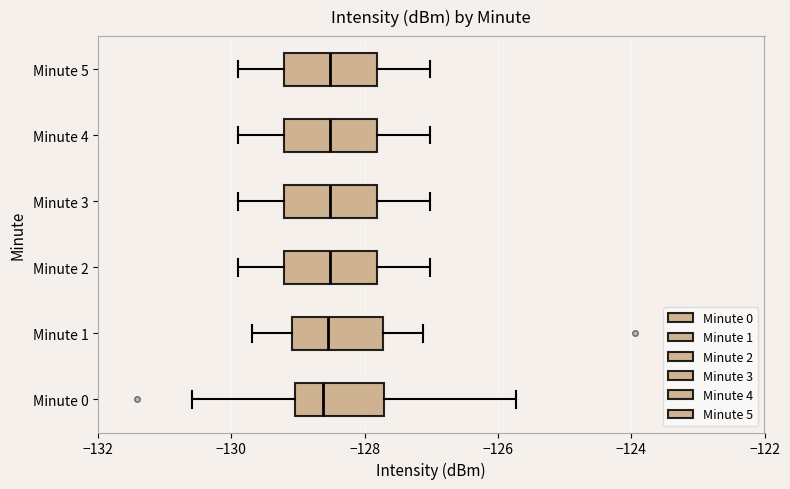

Reading bottom to top, read every box against the x-axis: the position of its median line, the range the box covers, and the ends of its whiskers. The values are not printed on the chart, so give them approximately, as read against the axis.

Minute 0: median -128.6, box -129.0 to -127.8, whiskers -130.6 to -125.8
Minute 1: median -128.6, box -129.0 to -127.8, whiskers -129.6 to -127.2
Minute 2: median -128.6, box -129.2 to -127.8, whiskers -130.0 to -127.0
Minute 3: median -128.6, box -129.2 to -127.8, whiskers -130.0 to -127.0
Minute 4: median -128.6, box -129.2 to -127.8, whiskers -130.0 to -127.0
Minute 5: median -128.6, box -129.2 to -127.8, whiskers -130.0 to -127.0